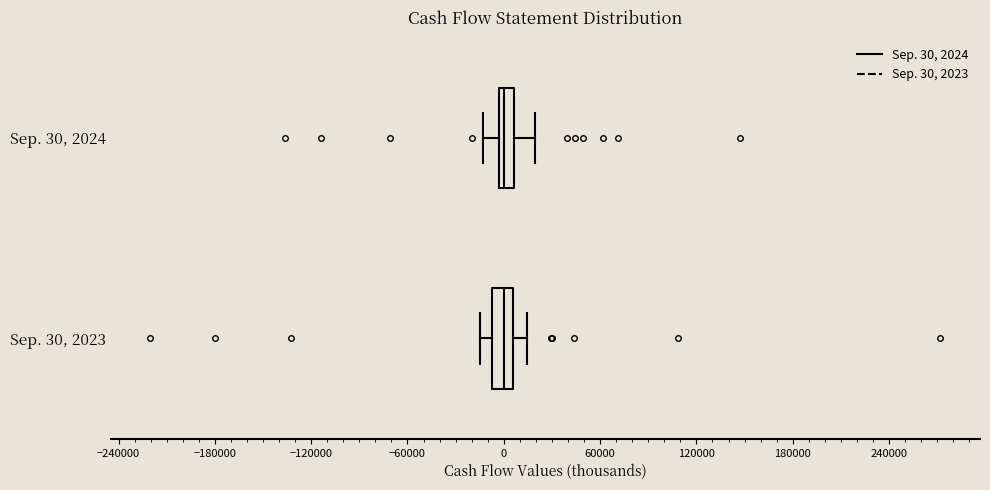

Where is the left edge of the box for Sep. 30, 2023 on the x-axis? The values are not printed on the chart, so give them approximately, as read against the axis.

-10000